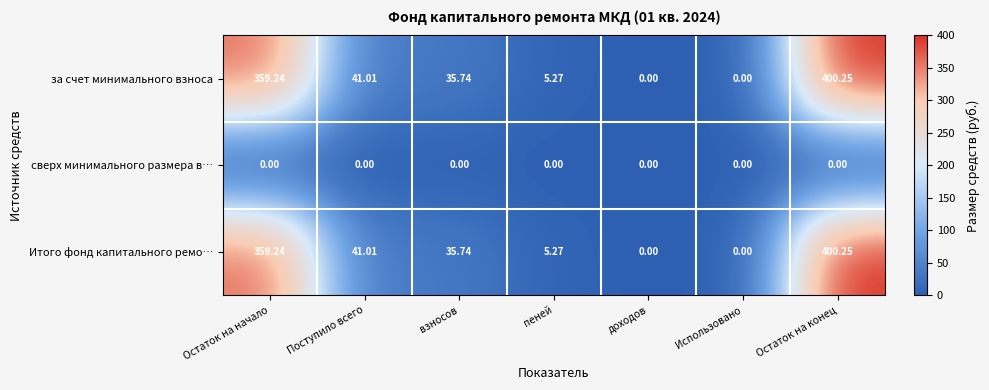

At which category is the sum across all series the highest?

Остаток на конец